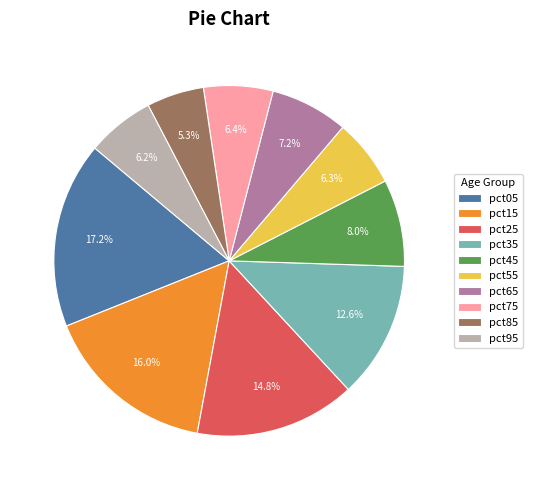

Do pct45 and pct85 together represent more than half of the pie?

No